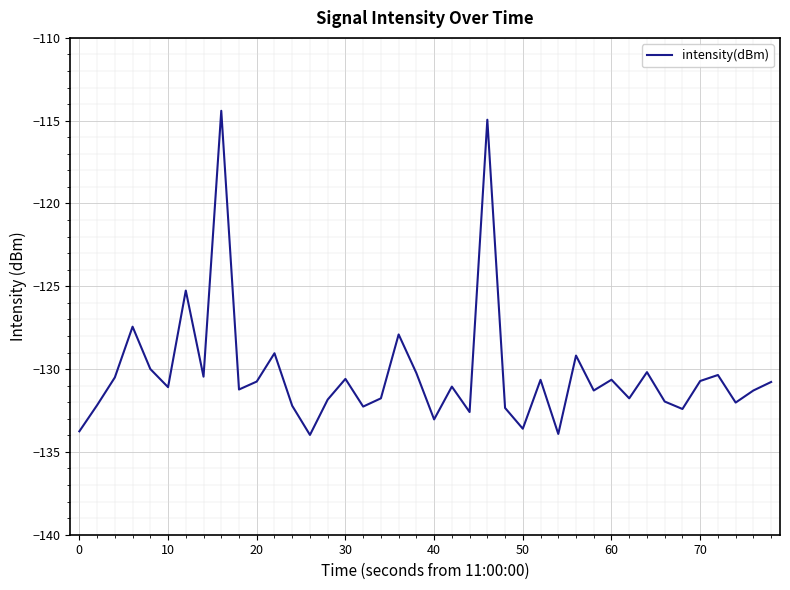

What is the maximum value shown in the chart?

-114.4